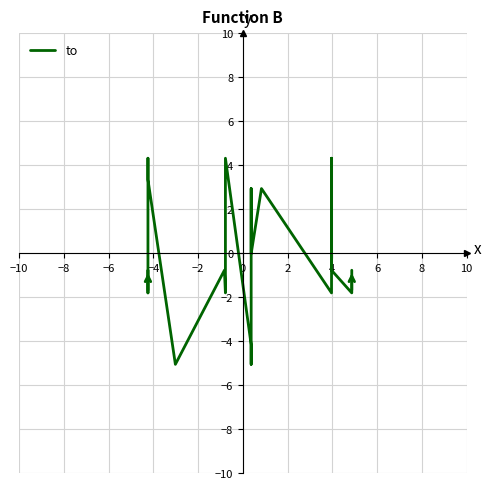

Does the chart display data point markers on the line(s)?

No